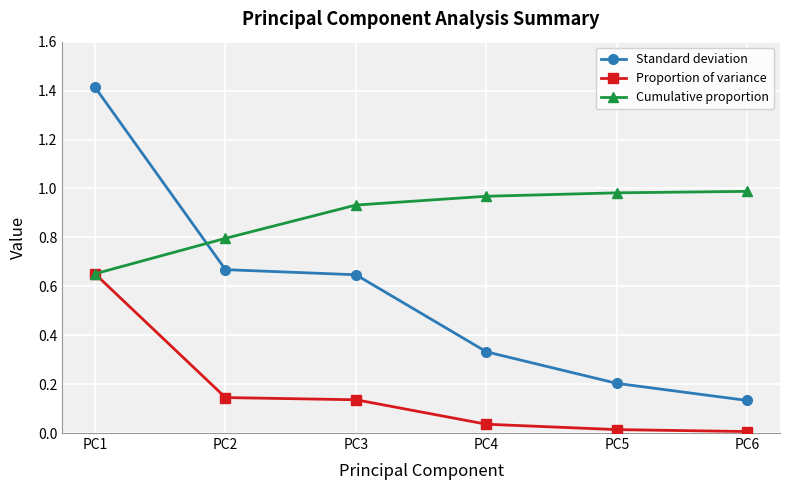

List the series in order of their peak value, highest first.

Standard deviation, Cumulative proportion, Proportion of variance